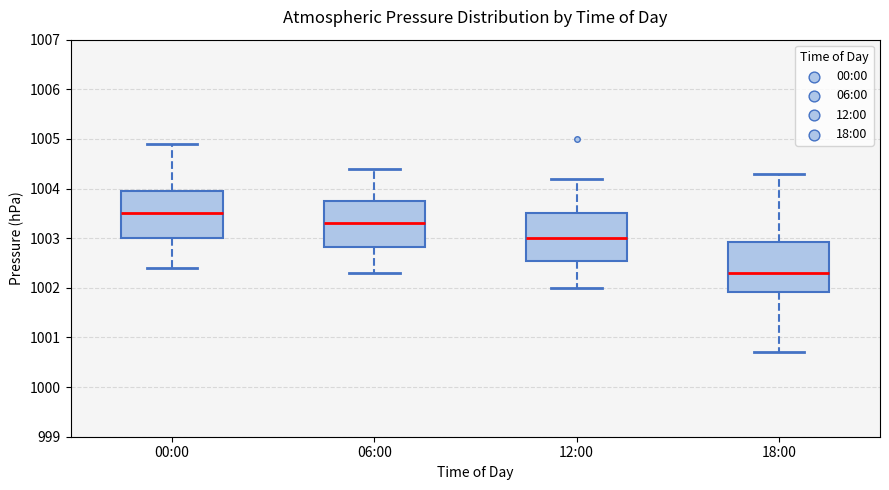

Where is the lower edge of the box for 06:00 on the y-axis? The values are not printed on the chart, so give them approximately, as read against the axis.

1002.8